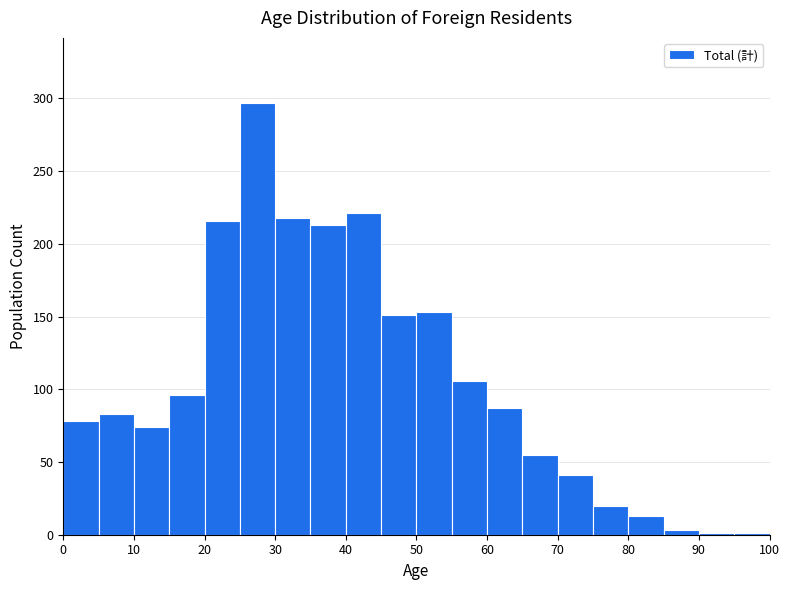

Reading left to right, transcribe this chart: for each bar, give the range it covers on the x-axis and its height. The values are not printed on the chart, so give them approximately, as read against the axis.

0 to 5: 80
5 to 10: 85
10 to 15: 75
15 to 20: 95
20 to 25: 215
25 to 30: 295
30 to 35: 220
35 to 40: 215
40 to 45: 220
45 to 50: 150
50 to 55: 155
55 to 60: 105
60 to 65: 85
65 to 70: 55
70 to 75: 40
75 to 80: 20
80 to 85: 15
85 to 90: under 5
90 to 95: under 5
95 to 100: under 5